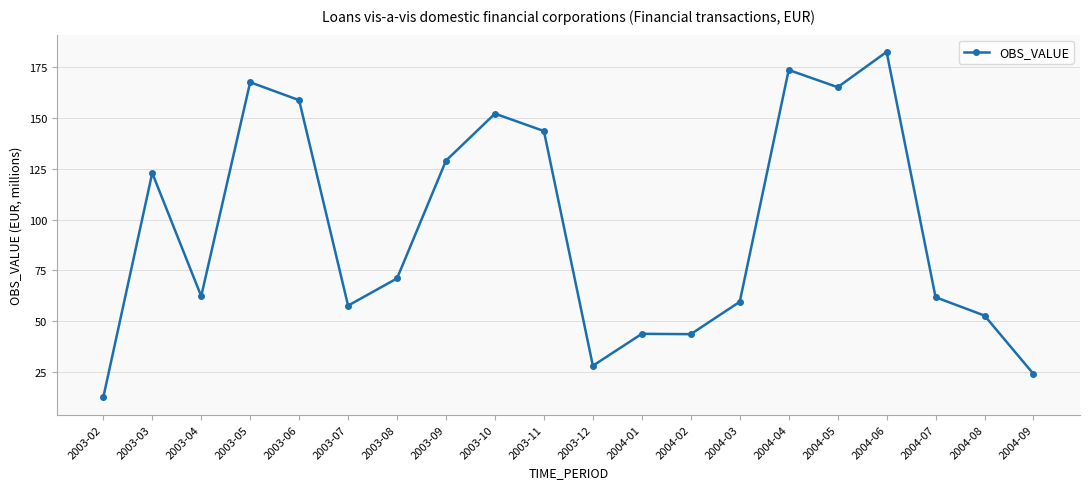

What is the sum of the values at 2004-06 and 2003-03?

305.3